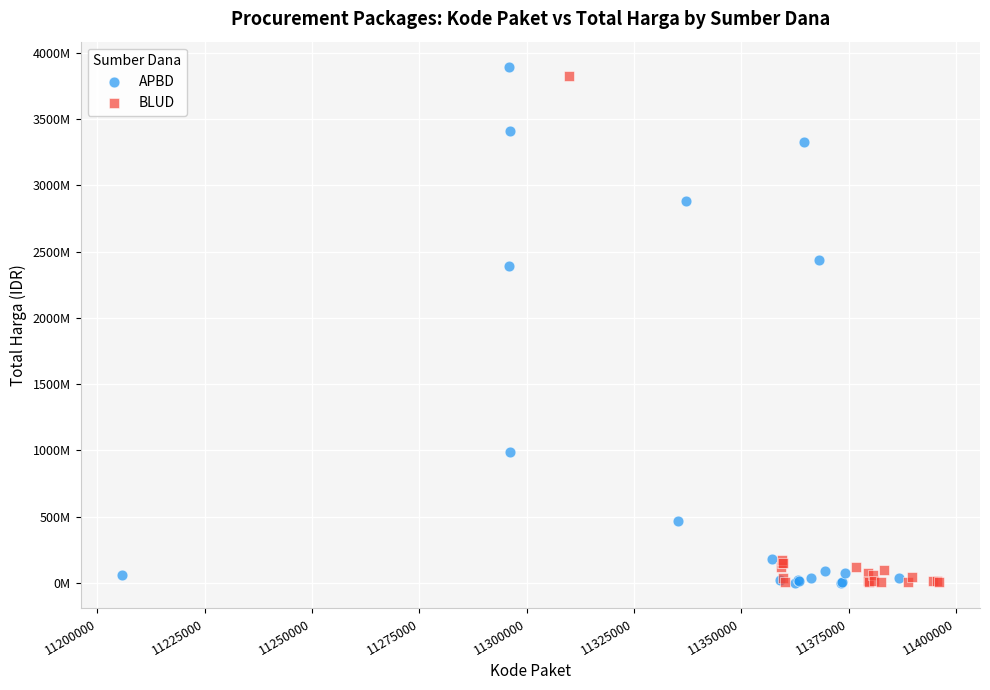

Which series has the widest spread of Y values?

APBD